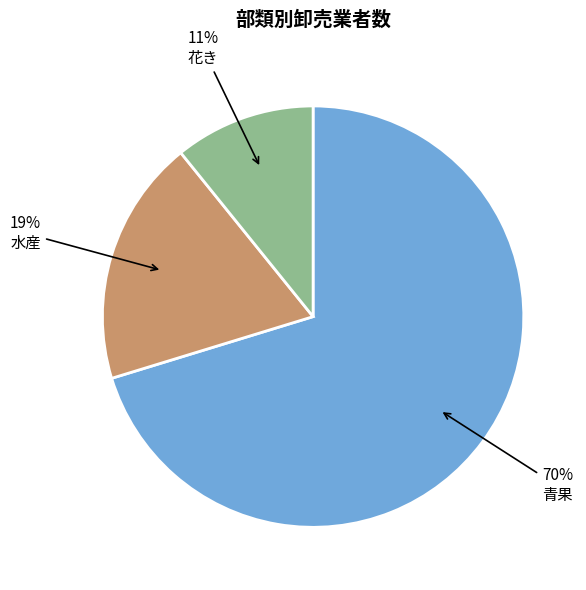

To the nearest percent, what is the average slice percentage?

33%